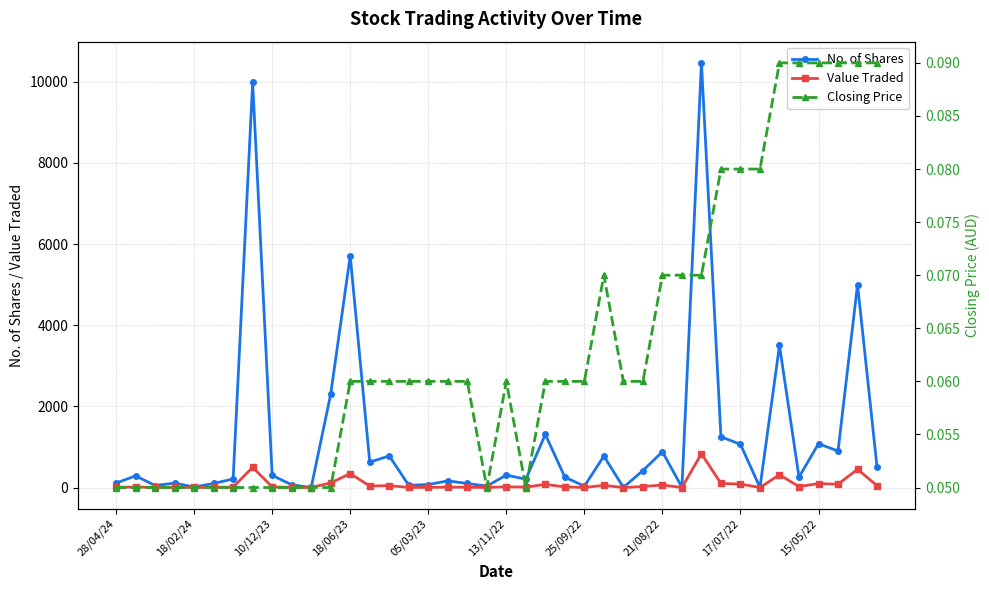

What is the maximum value for No. of Shares?

10462